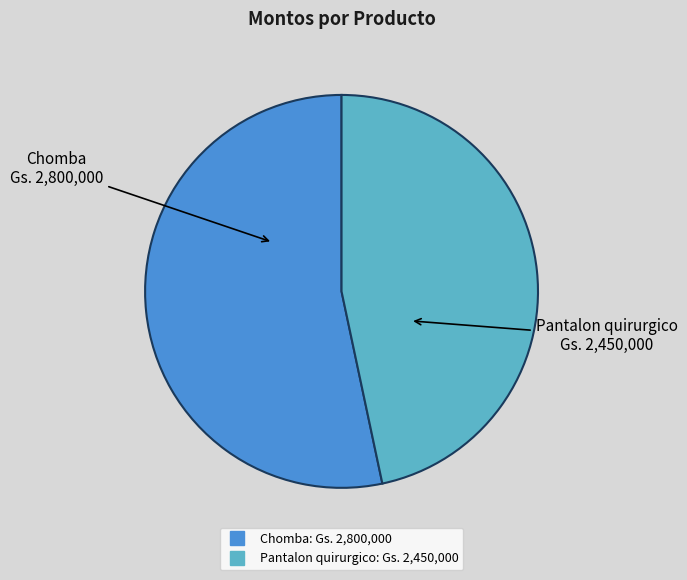

What is the ratio of the value at Chomba to the value at Pantalon quirurgico?

1.1